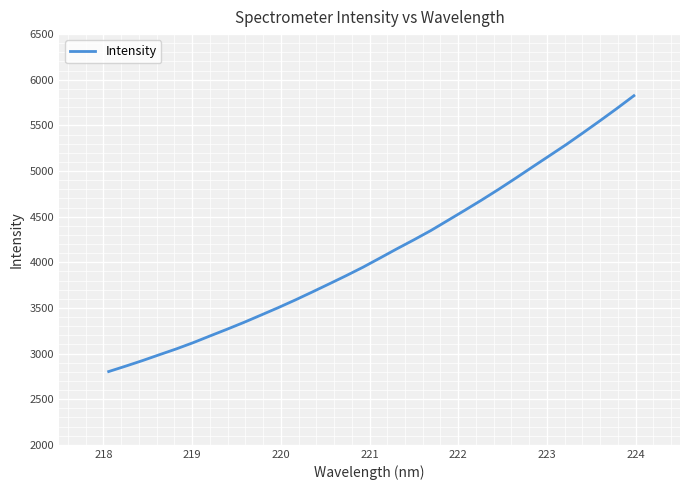

What is the difference between the second highest and minimum values?

2883.1